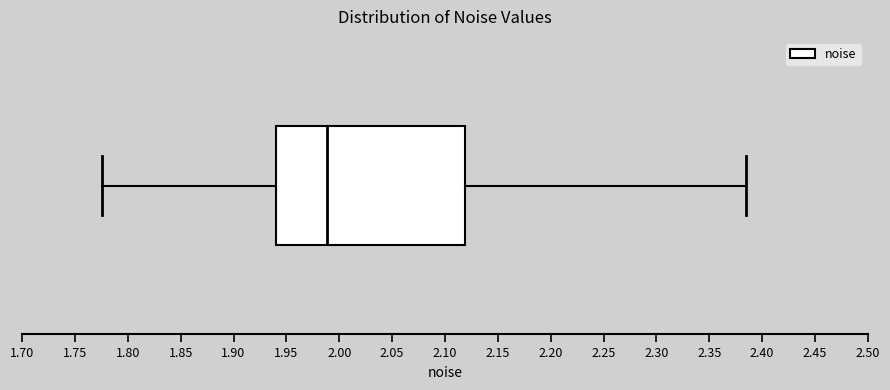

Transcribe this box plot: give where the median line is, the range the box spans, and where the two whiskers end, as read against the x-axis. The values are not printed on the chart, so give them approximately, as read against the axis.

median 1.990, box 1.940 to 2.120, whiskers 1.775 to 2.385